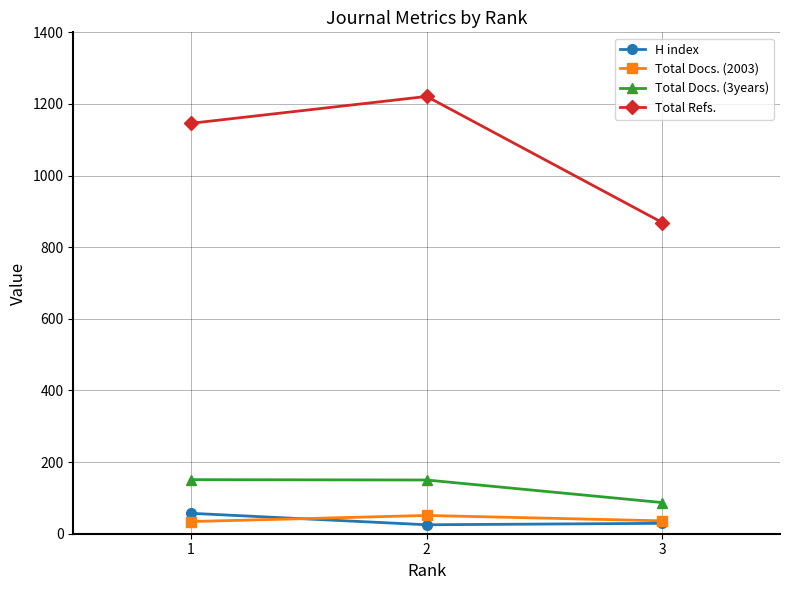

At which label is Total Docs. (3years) closest to 119?

2